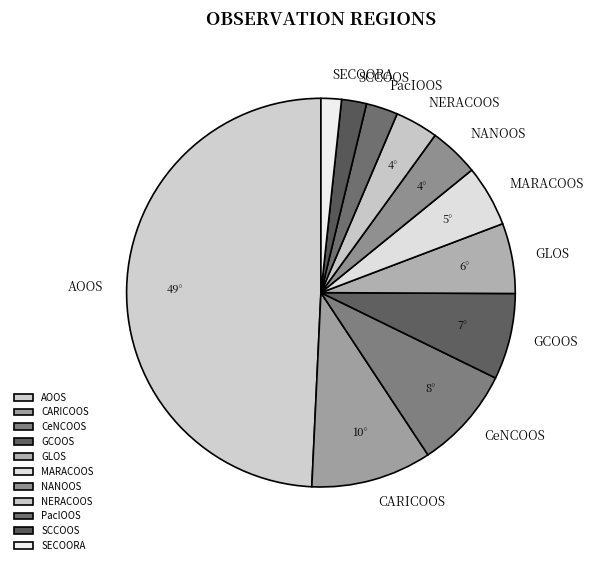

Is CeNCOOS the majority of the pie?

No